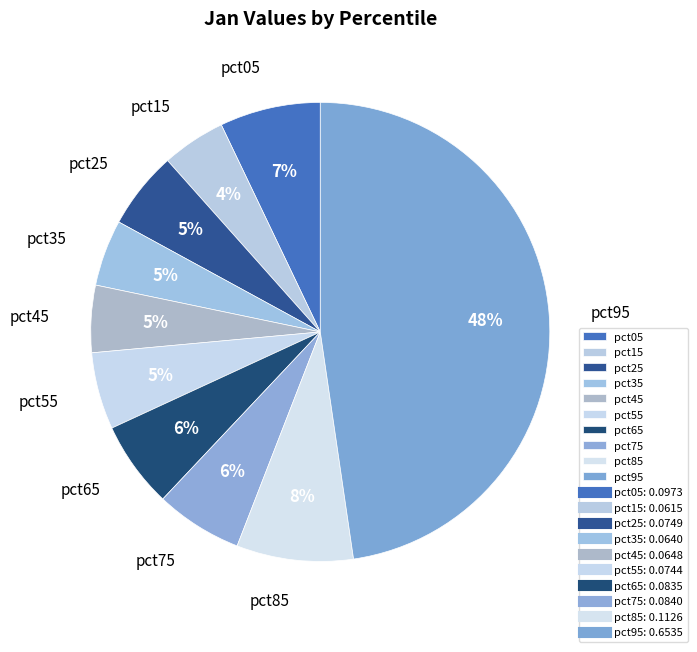

What percentage is the pct45 slice, to the nearest percent?

5%